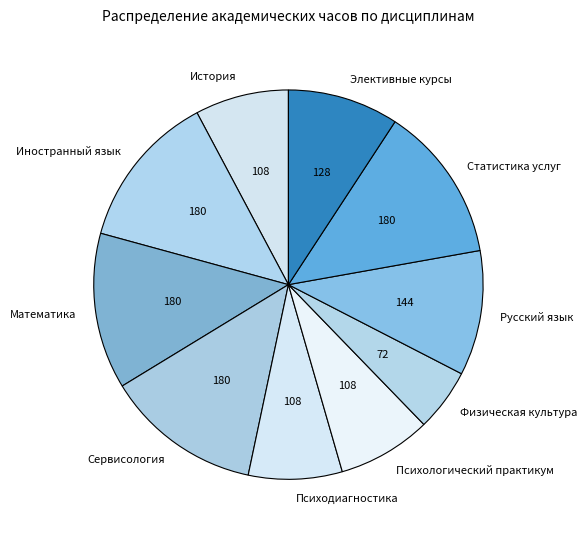

True or false: Математика accounts for 13% of the total.

True